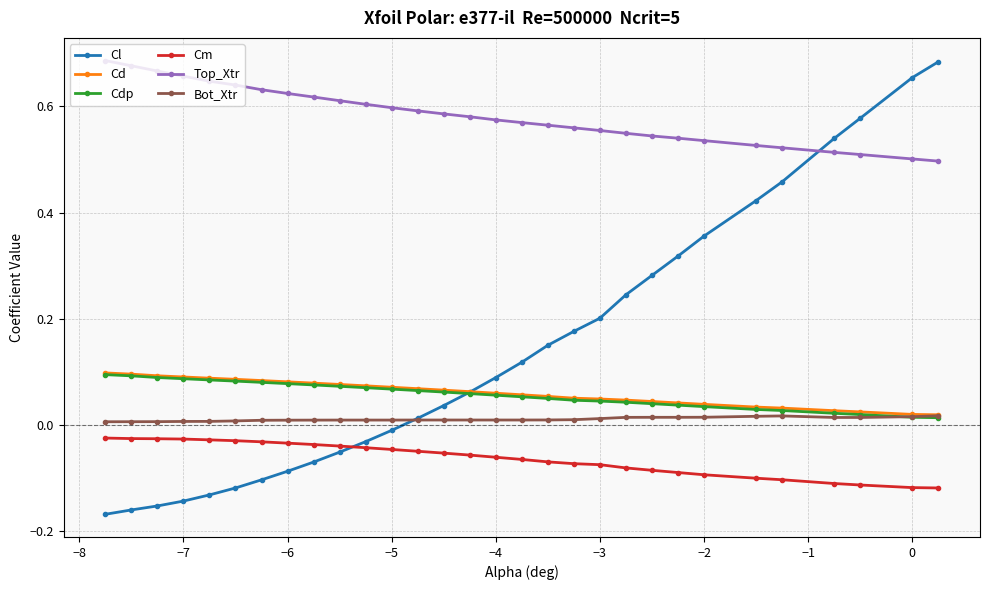

True or false: Cm and Bot_Xtr intersect in this chart.

False